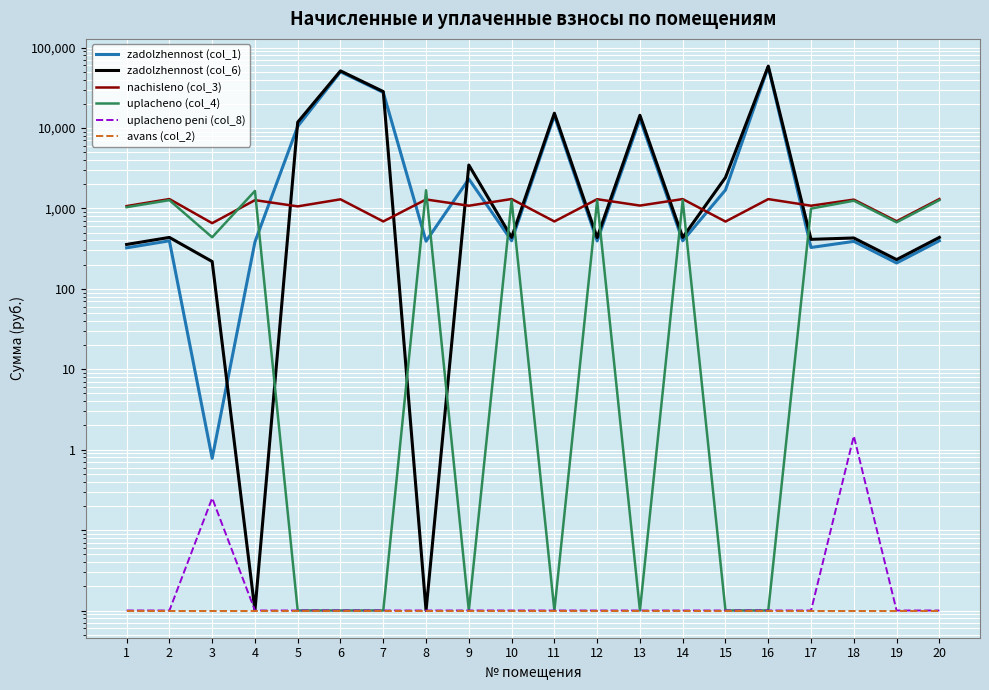

True or false: zadolzhennost (col_1) has more than 1 interior local peaks.

True